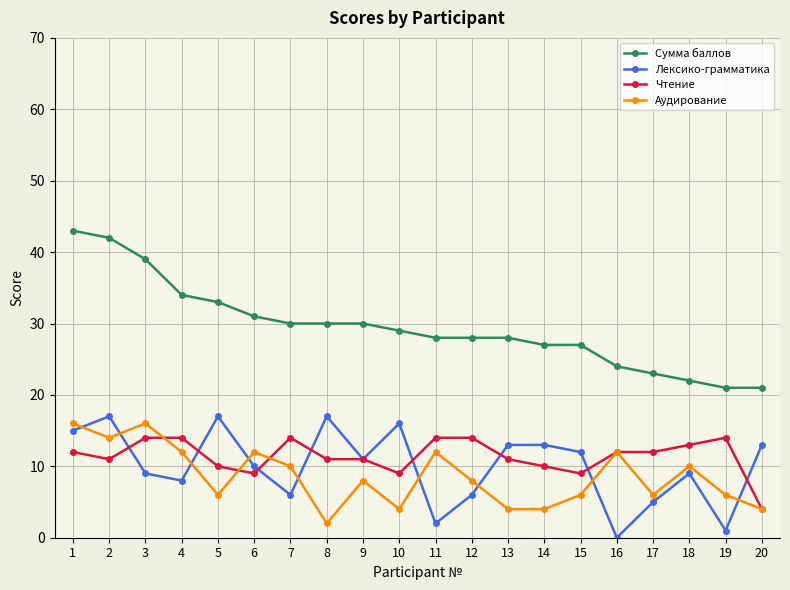

Reading right to left, transcribe all the data shown in this chart.

Сумма баллов: 20=21	19=21	18=22	17=23	16=24	15=27	14=27	13=28	12=28	11=28	10=29	9=30	8=30	7=30	6=31	5=33	4=34	3=39	2=42	1=43
Лексико-грамматика: 20=13	19=1	18=9	17=5	16=0	15=12	14=13	13=13	12=6	11=2	10=16	9=11	8=17	7=6	6=10	5=17	4=8	3=9	2=17	1=15
Чтение: 20=4	19=14	18=13	17=12	16=12	15=9	14=10	13=11	12=14	11=14	10=9	9=11	8=11	7=14	6=9	5=10	4=14	3=14	2=11	1=12
Аудирование: 20=4	19=6	18=10	17=6	16=12	15=6	14=4	13=4	12=8	11=12	10=4	9=8	8=2	7=10	6=12	5=6	4=12	3=16	2=14	1=16